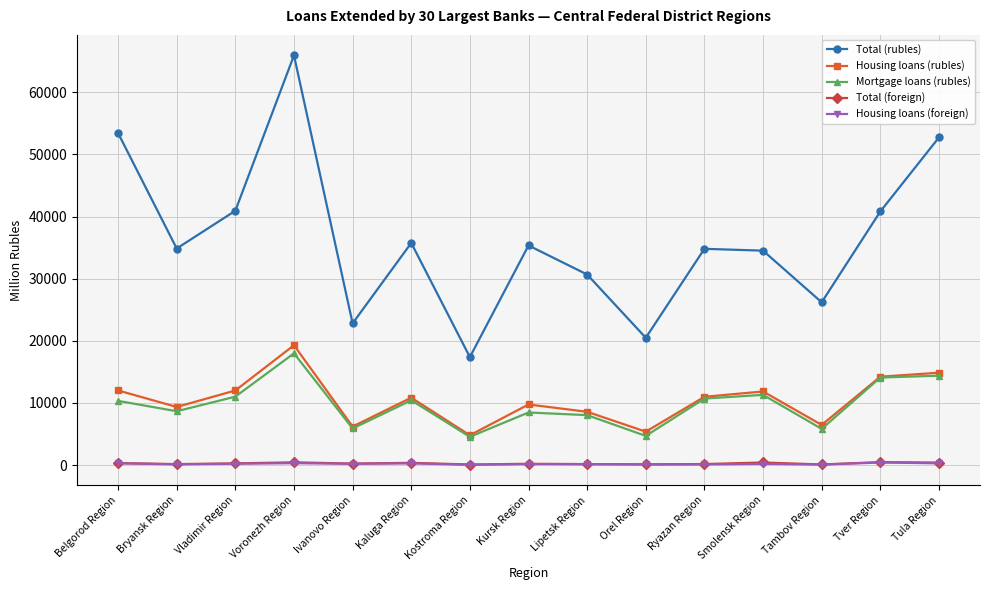

Is it true that Housing loans (rubles) equals 4499 at Ryazan Region?

False